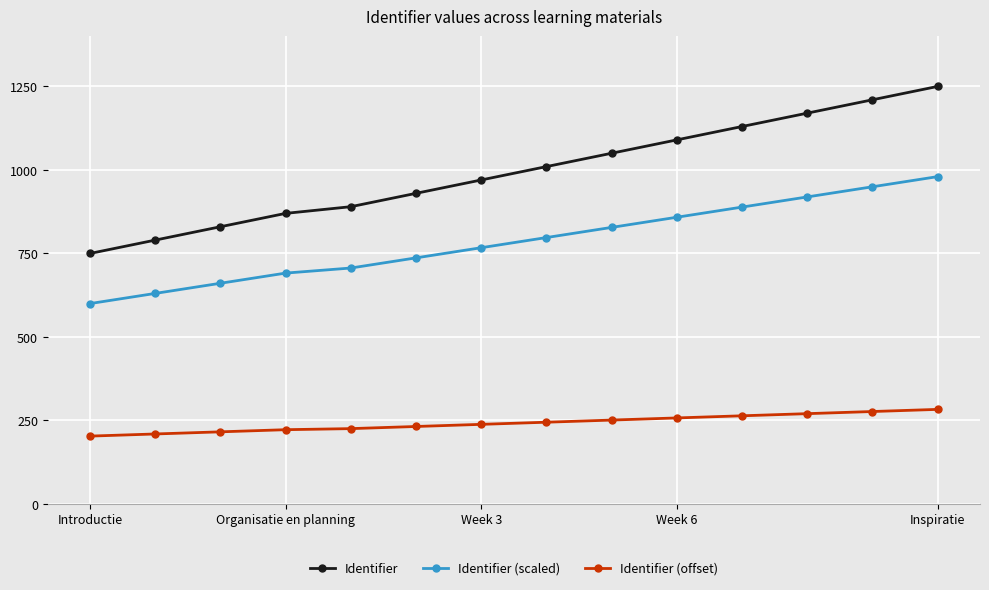

Which series has the largest total across all categories?

Identifier